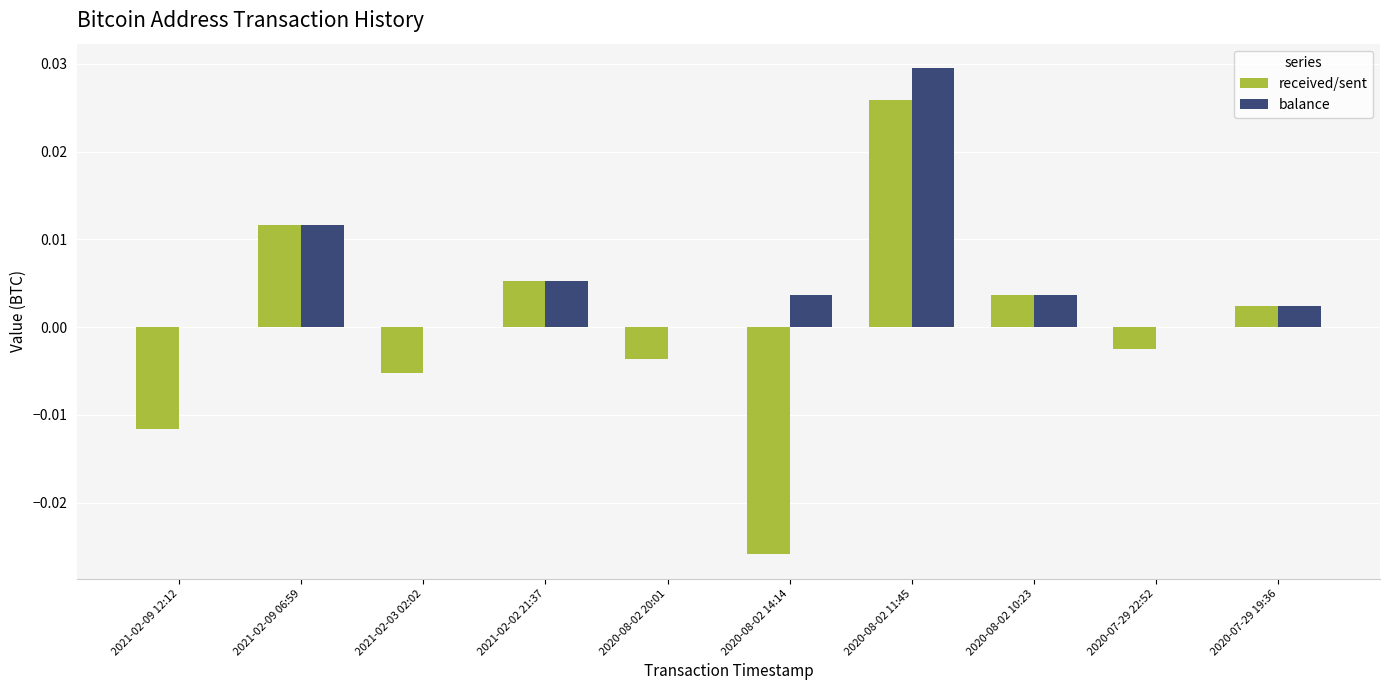

Which label corresponds to the largest value in the chart?

2020-08-02 11:45